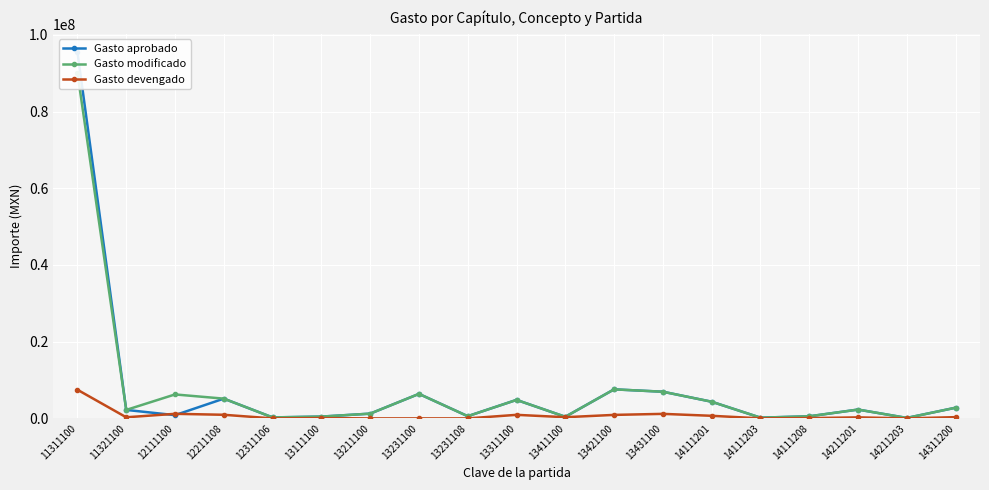

What is the sum of the Gasto modificado values at 12311106 and 13431100?

7210782.0